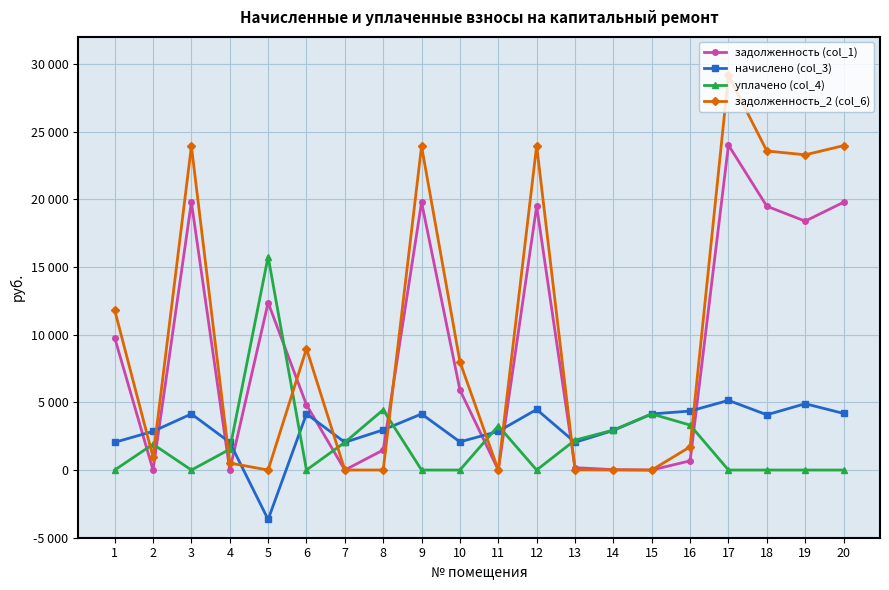

What value does the начислено (col_3) series have at 5?

-3653.4